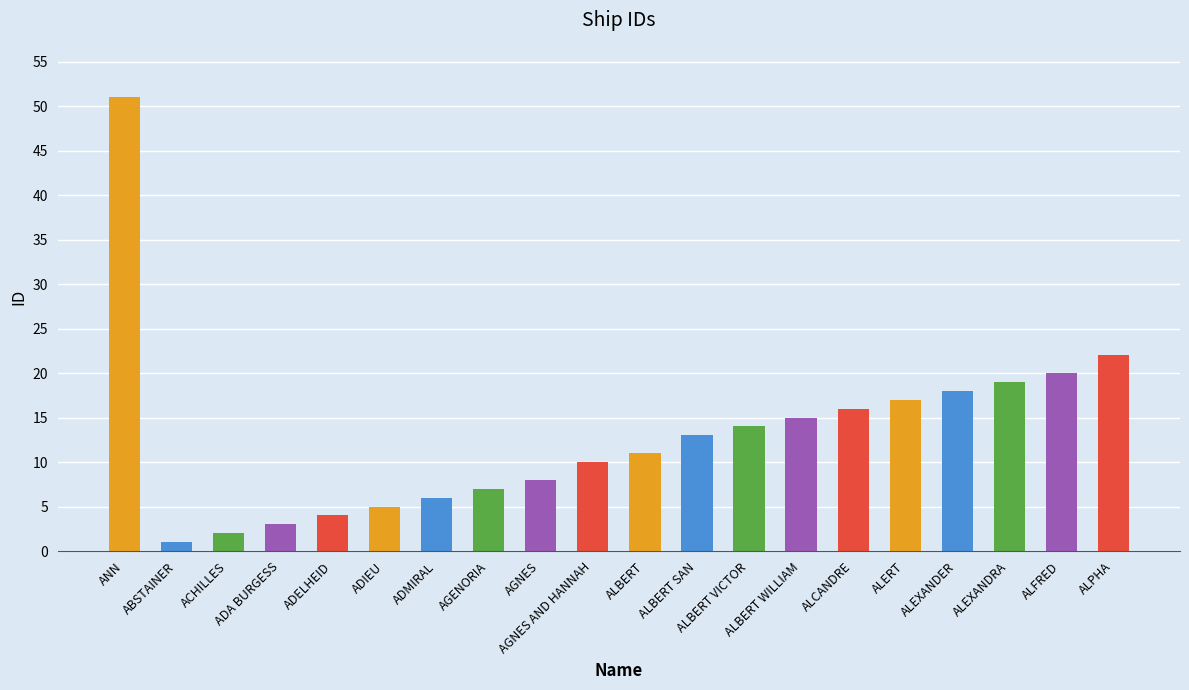

The chart shows a value of 19 at ALEXANDRA. True or false?

True